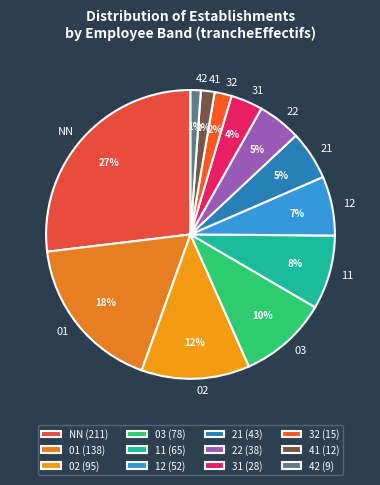

What is the ratio of the value at 03 to the value at NN?

0.4